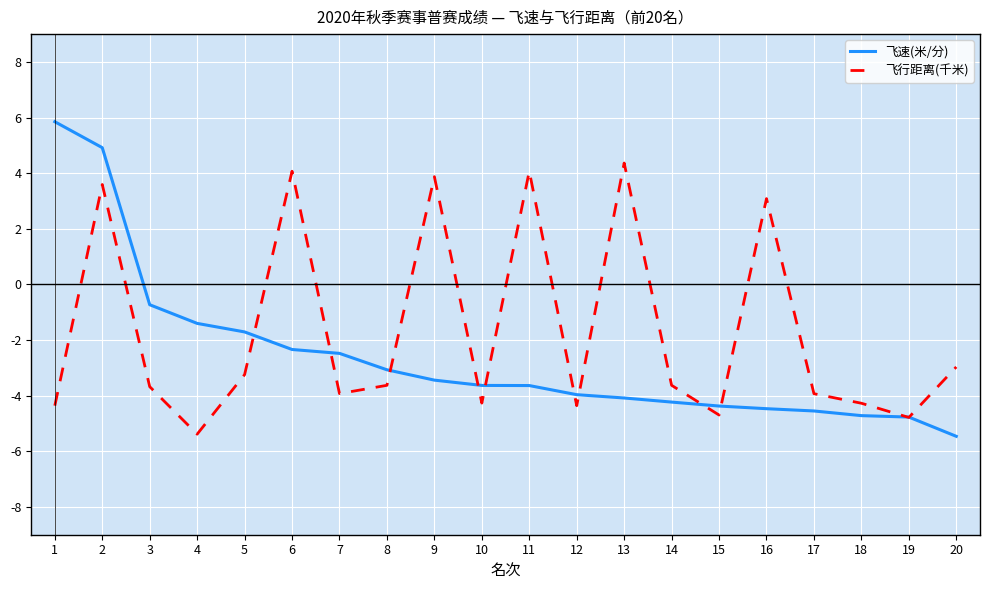

What value does the 飞行距离(千米) series have at 18?

-4.3